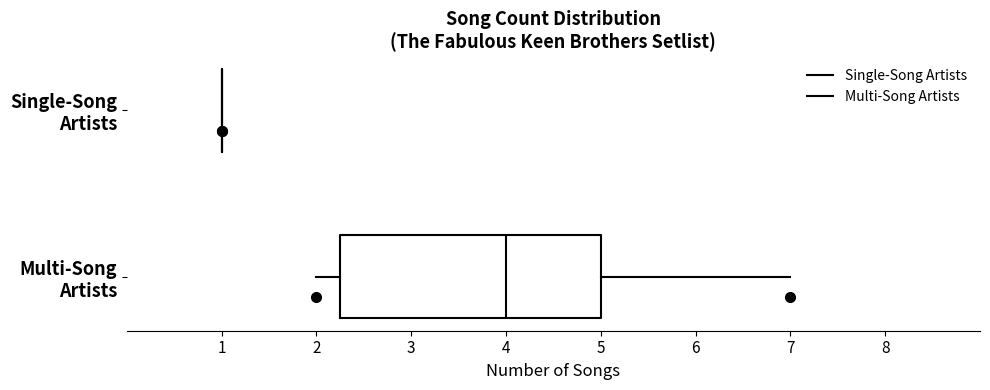

Which box is the widest, from its left edge to its right edge?

Multi-Song Artists